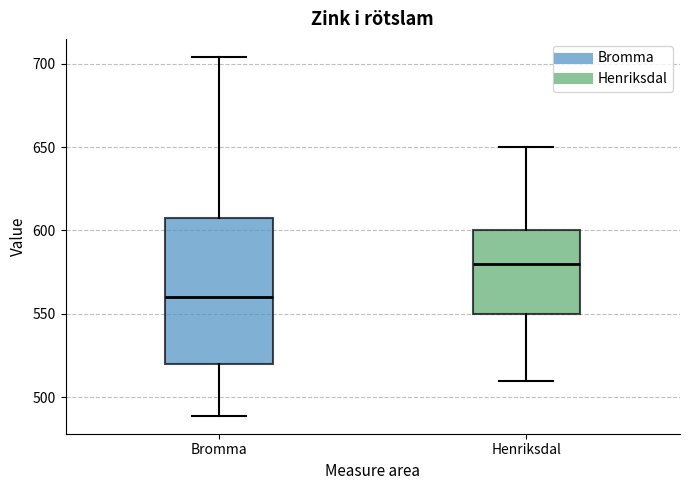

Which box is the tallest, from its lower edge to its upper edge?

Bromma